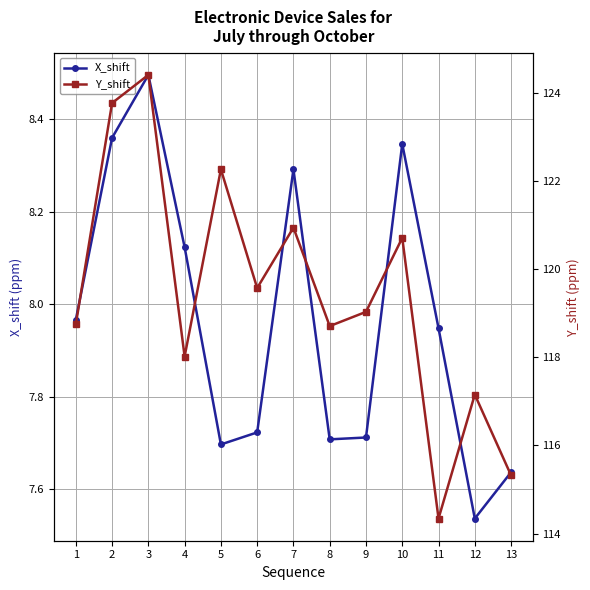

What is the total value across all series at 6?

127.3